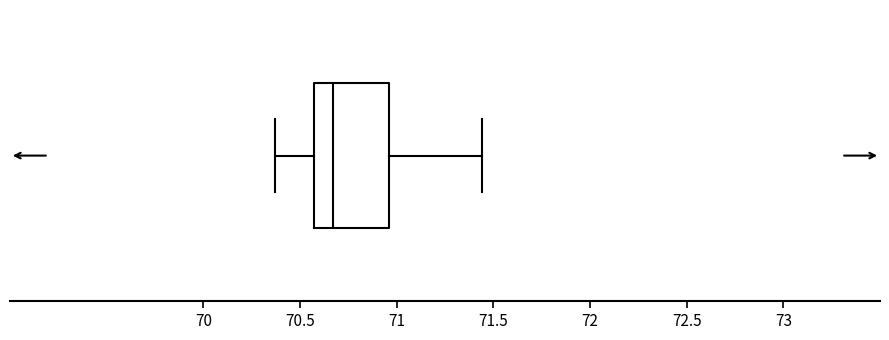

Transcribe this box plot: give where the median line is, the range the box spans, and where the two whiskers end, as read against the x-axis. The values are not printed on the chart, so give them approximately, as read against the axis.

median 70.65, box 70.55 to 70.95, whiskers 70.35 to 71.45